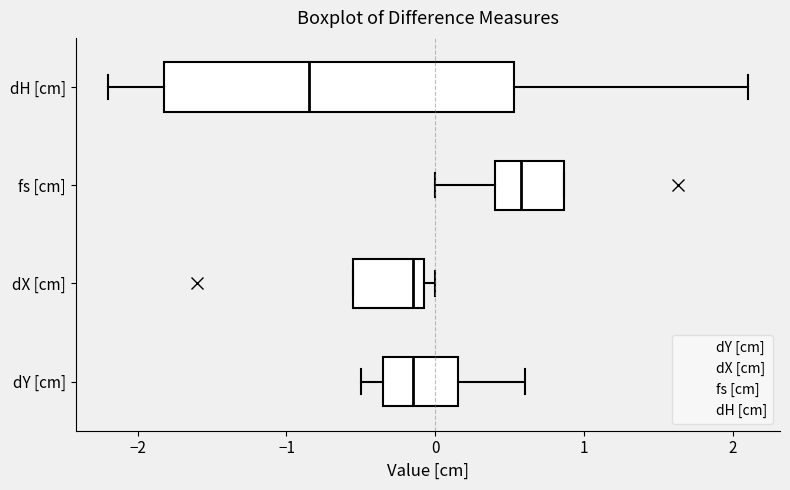

Reading bottom to top, transcribe this box plot: for each box, give where its median line is, the range the box spans, and where its two whiskers end, as read against the x-axis. The values are not printed on the chart, so give them approximately, as read against the axis.

dY [cm]: median -0.1, box -0.3 to 0.2, whiskers -0.5 to 0.6
dX [cm]: median -0.1 (just left of the box's right edge), box -0.5 to -0.1, whiskers -0.5 to 0.0
fs [cm]: median 0.6, box 0.4 to 0.9, whiskers 0.0 to 0.9
dH [cm]: median -0.8, box -1.8 to 0.5, whiskers -2.2 to 2.1